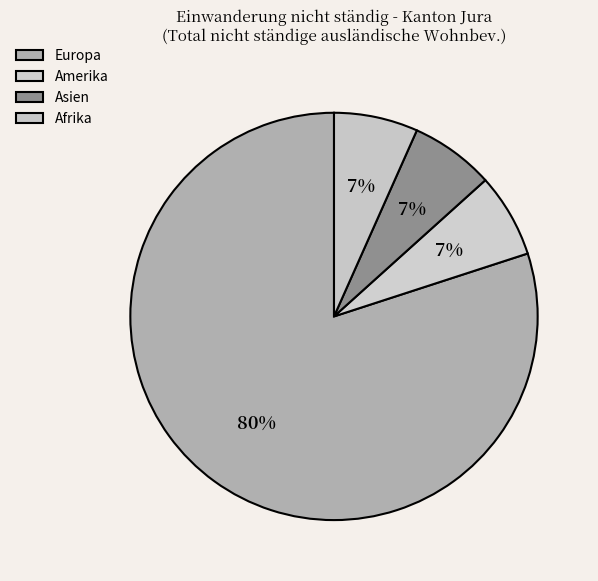

How many slices are in this pie chart?

4